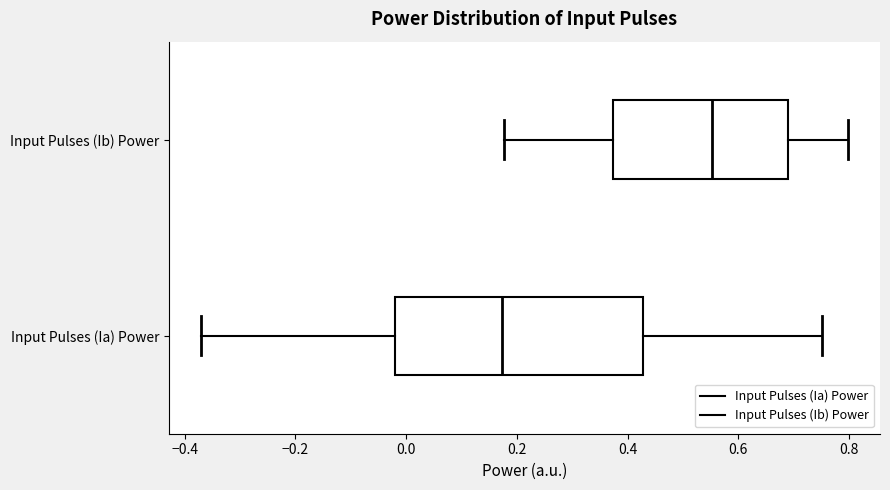

Which box's median line is the furthest to the left?

Input Pulses (Ia) Power